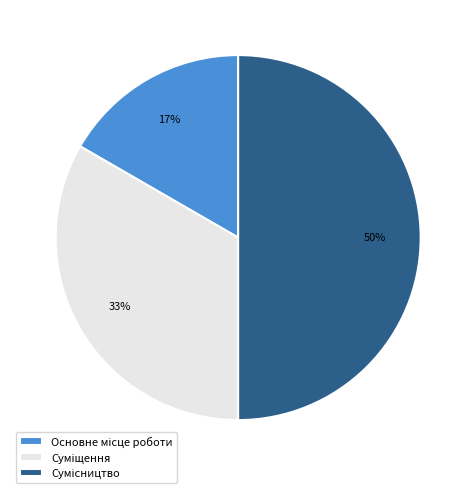

Count the number of slices in the pie.

3